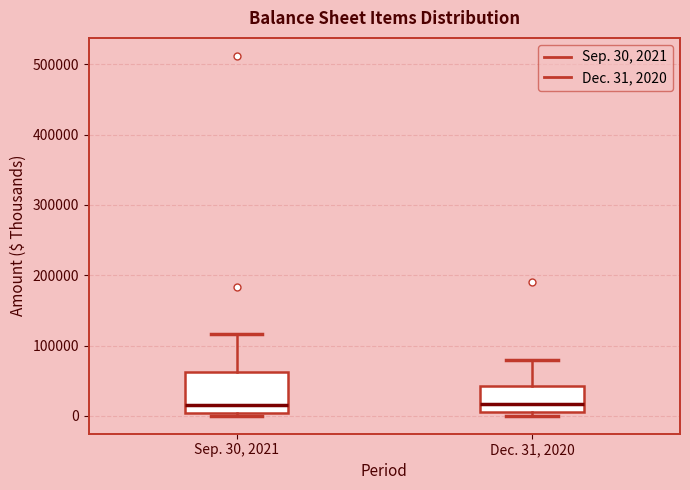

Reading left to right, read every box against the y-axis: the position of its median line, the range the box covers, and the ends of its whiskers. The values are not printed on the chart, so give them approximately, as read against the axis.

Sep. 30, 2021: median 20000, box 0 to 60000, whiskers 0 (just below the box's lower edge) to 120000
Dec. 31, 2020: median 20000, box 10000 to 40000, whiskers 0 to 80000